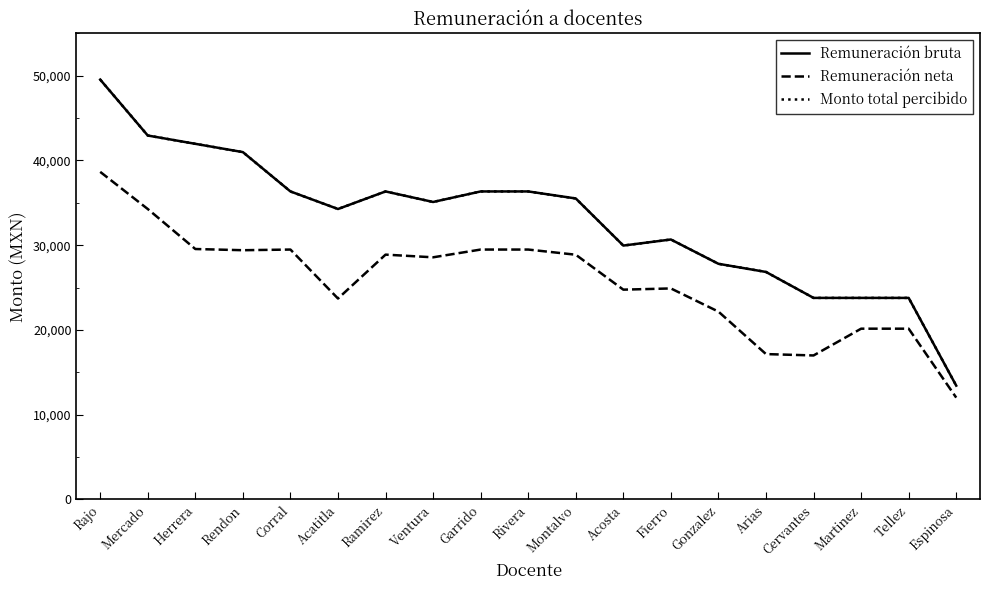

What is the label of the 6th point from the left?

Acatitla